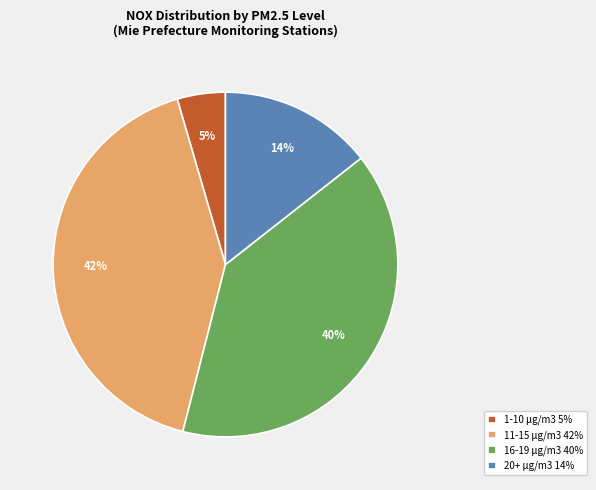

To the nearest percent, what is the difference between the largest and smallest slice percentages?

37%